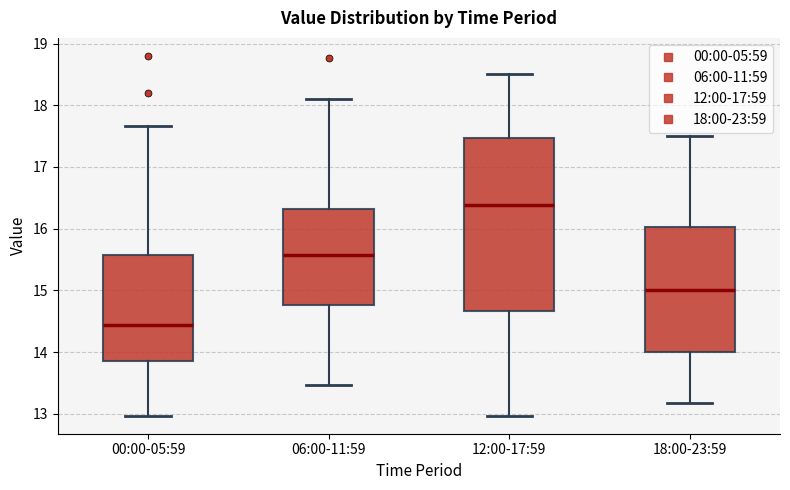

Which box has the highest median line?

12:00-17:59